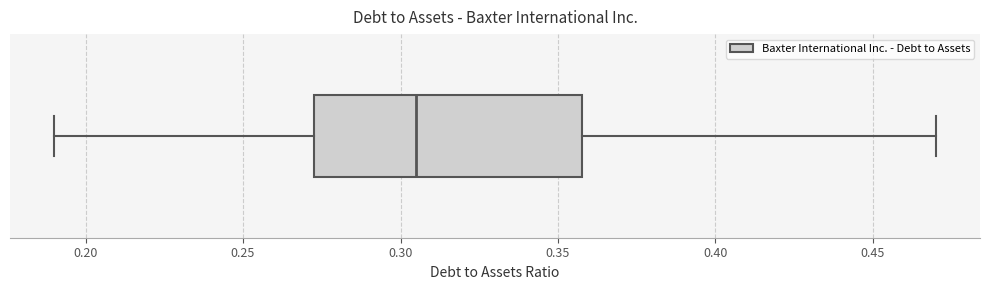

Read this box plot against the x-axis: the position of the median line, the range covered by the box, and the ends of both whiskers. The values are not printed on the chart, so give them approximately, as read against the axis.

median 0.305, box 0.275 to 0.360, whiskers 0.190 to 0.470